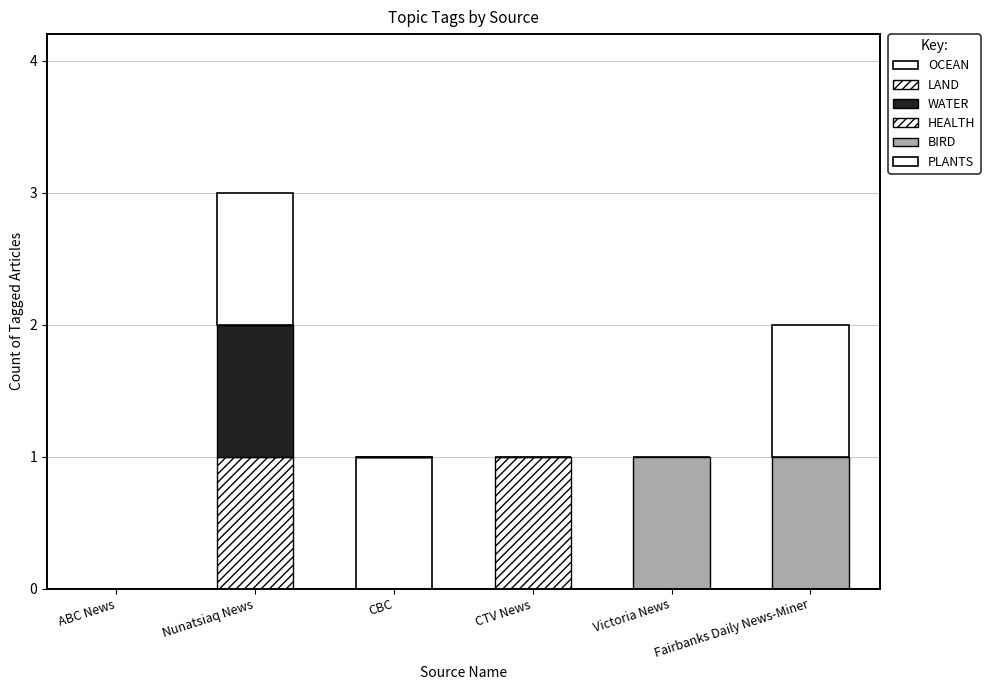

How many series are shown in this chart?

6